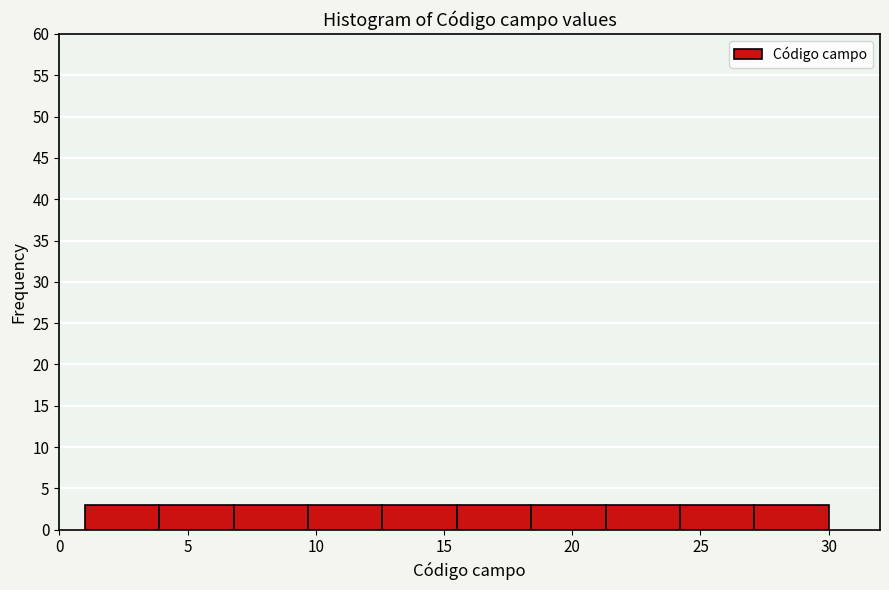

Reading left to right, transcribe this chart: for each bar, give the range it covers on the x-axis and its height. Neither the bar edges nor the heights are printed on the chart, so give them approximately, as read against the axes.

1.0 to 3.9: 3
3.9 to 6.8: 3
6.8 to 9.7: 3
9.7 to 12.6: 3
12.6 to 15.5: 3
15.5 to 18.4: 3
18.4 to 21.3: 3
21.3 to 24.2: 3
24.2 to 27.1: 3
27.1 to 30.0: 3